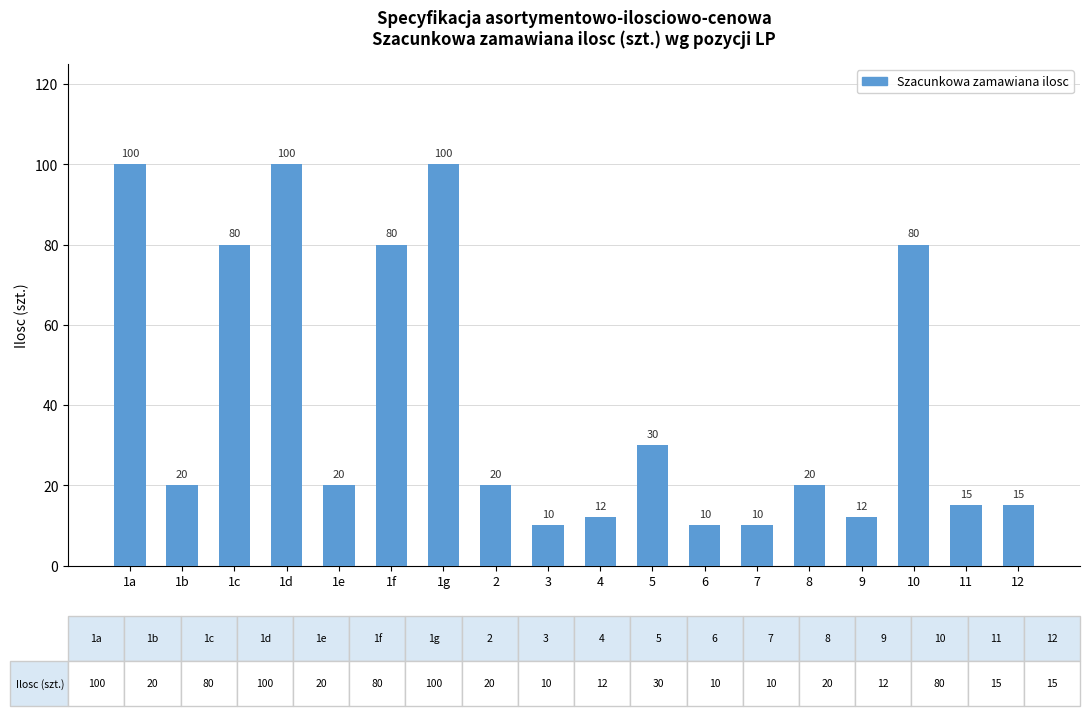

What is the average value?

41